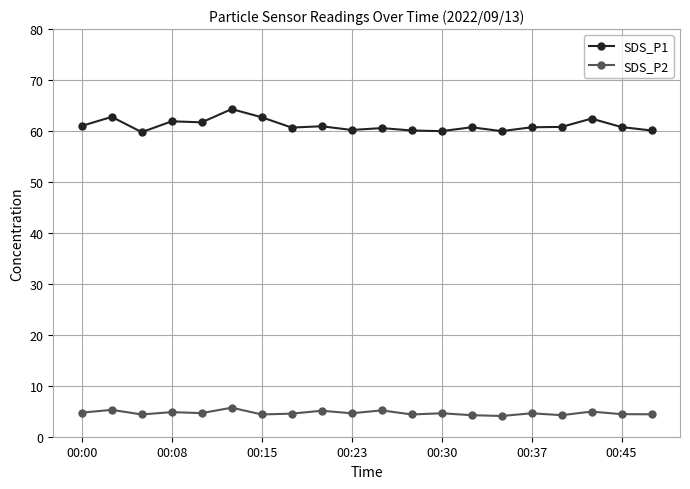

Which series has the widest spread of values?

SDS_P1